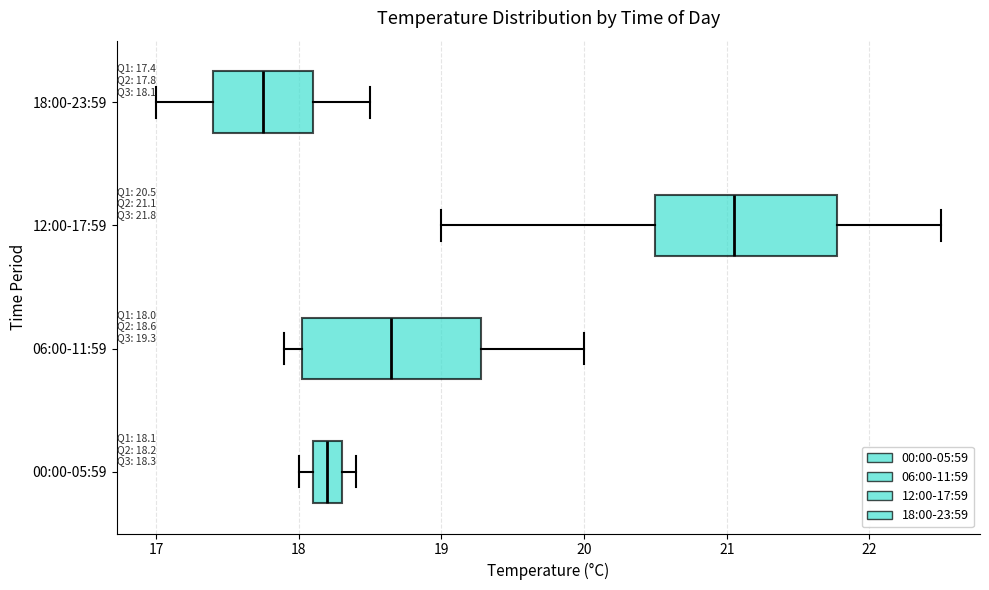

Which box's median line is the furthest to the right?

12:00-17:59